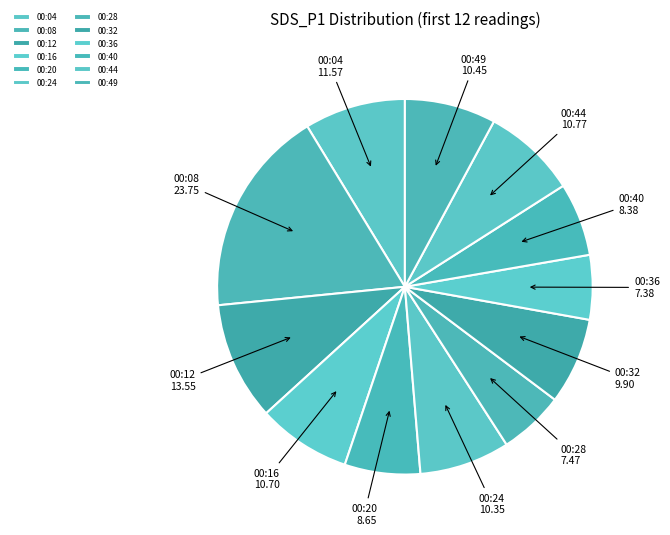

Is 00:49 the majority of the pie?

No